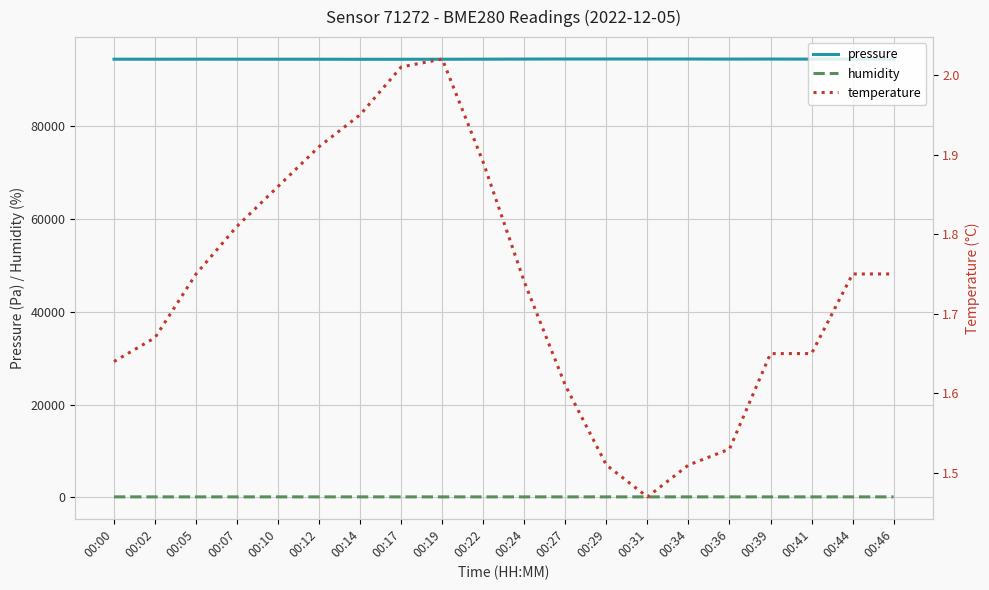

What is the minimum value for humidity?

92.2